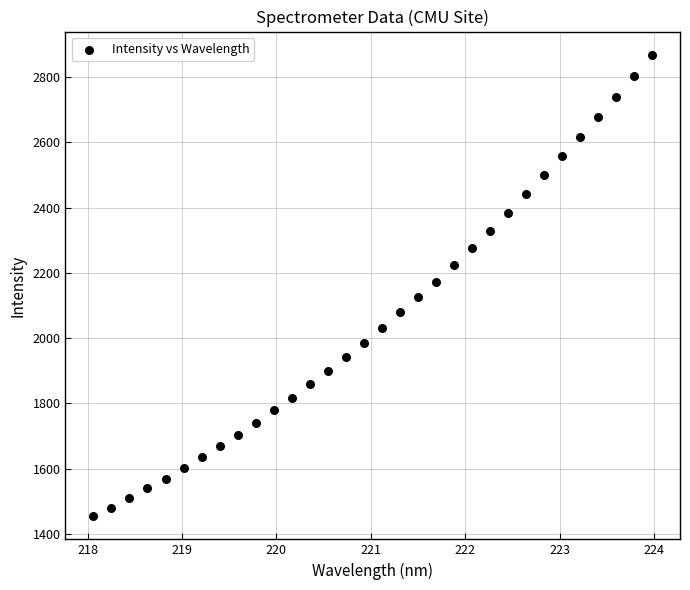

What is the range of Y values (max minus min)?

1415.1